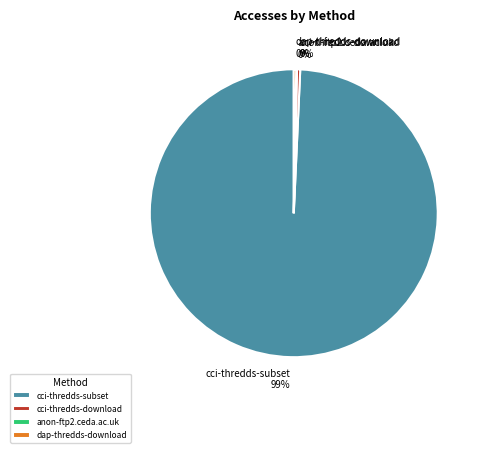

Which category has the biggest portion of the pie?

cci-thredds-subset